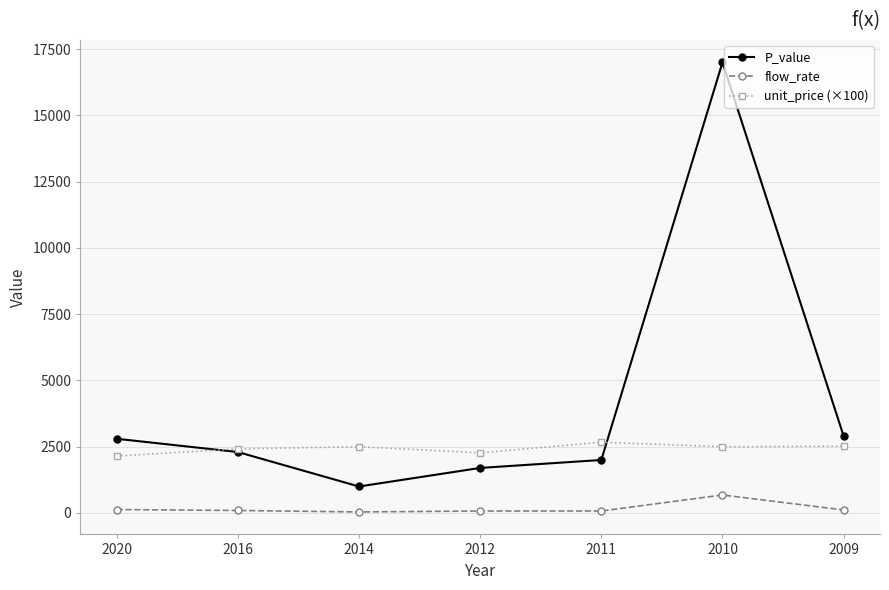

True or false: unit_price (×100) has more than 1 points higher than both neighbors.

True